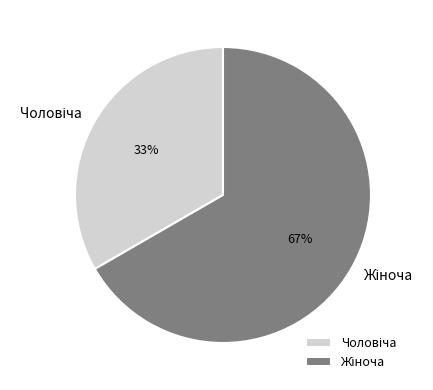

Is there a majority slice in this chart?

Yes